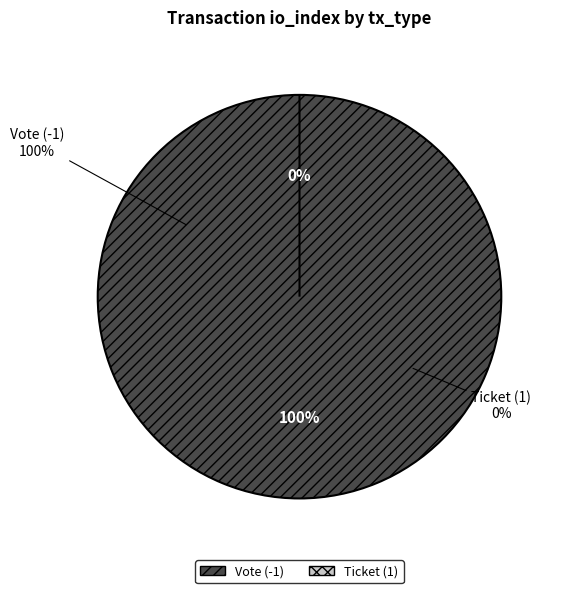

Is it true that Ticket (1) is 9% of the pie?

False